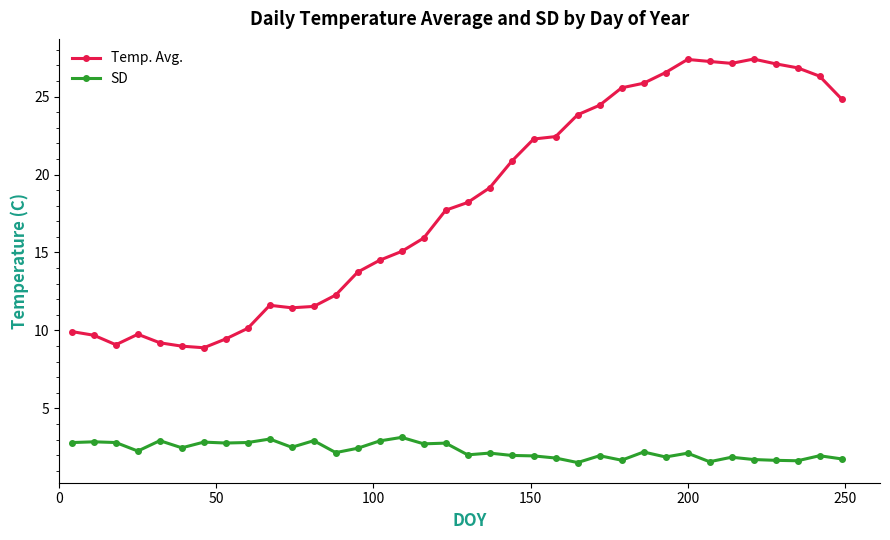

List the series in order of their peak value, highest first.

Temp. Avg., SD